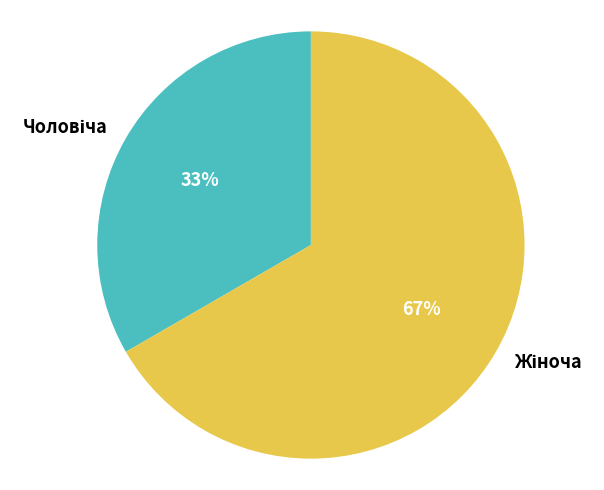

Is there a majority slice in this chart?

Yes